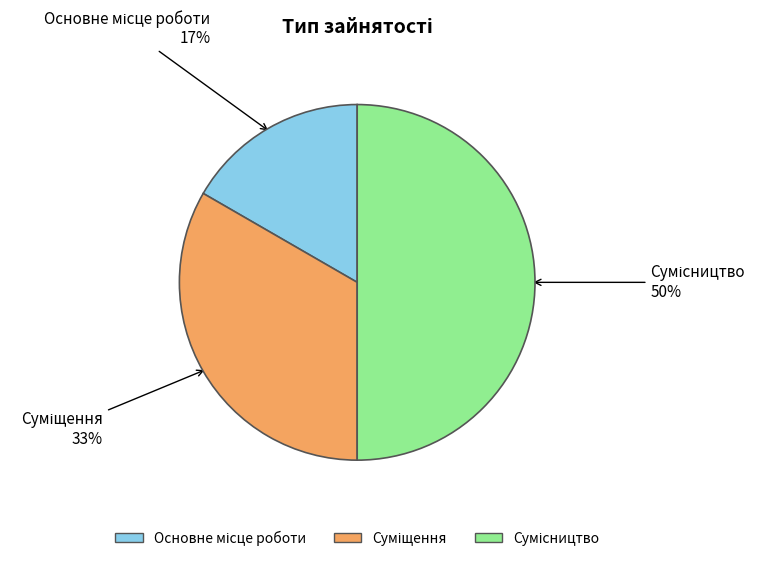

To the nearest percent, what is the difference between the largest and smallest slice percentages?

33%